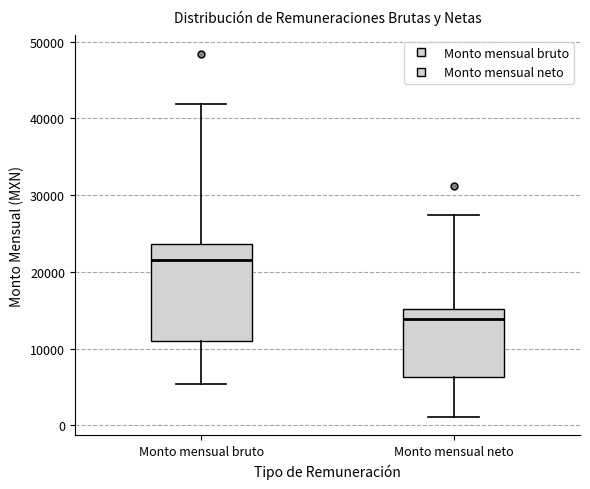

Where does the lower whisker of the box for Monto mensual bruto end on the y-axis? The values are not printed on the chart, so give them approximately, as read against the axis.

5000